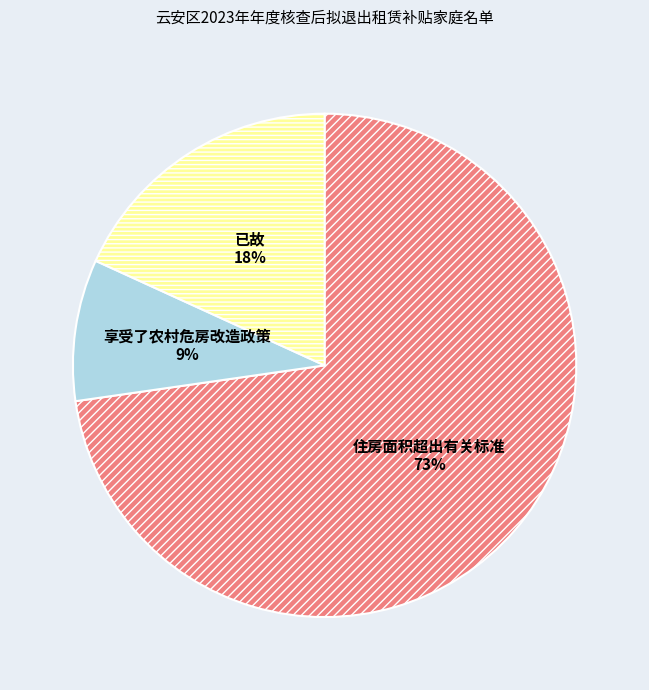

Does 享受了农村危房改造政策 represent more than half of the total?

No